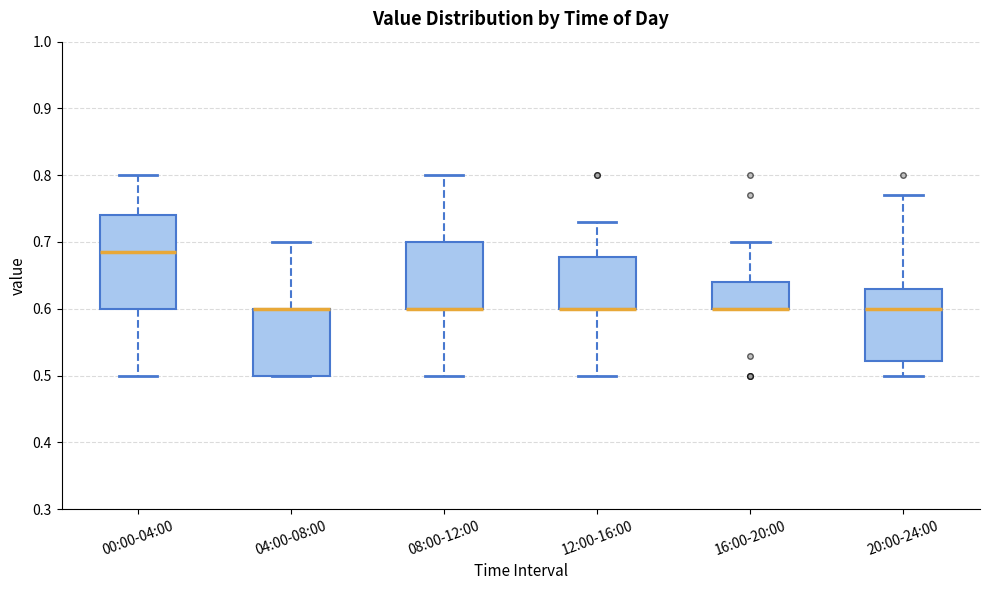

Reading left to right, transcribe this box plot: for each box, give where its median line is, the range the box spans, and where its two whiskers end, as read against the y-axis. The values are not printed on the chart, so give them approximately, as read against the axis.

00:00-04:00: median 0.69, box 0.60 to 0.74, whiskers 0.50 to 0.80
04:00-08:00: median 0.60 (drawn on the box's upper edge), box 0.50 to 0.60, whiskers 0.50 to 0.70
08:00-12:00: median 0.60 (drawn on the box's lower edge), box 0.60 to 0.70, whiskers 0.50 to 0.80
12:00-16:00: median 0.60 (drawn on the box's lower edge), box 0.60 to 0.68, whiskers 0.50 to 0.73
16:00-20:00: median 0.60 (drawn on the box's lower edge), box 0.60 to 0.64, whiskers 0.60 to 0.70
20:00-24:00: median 0.60, box 0.52 to 0.63, whiskers 0.50 to 0.77